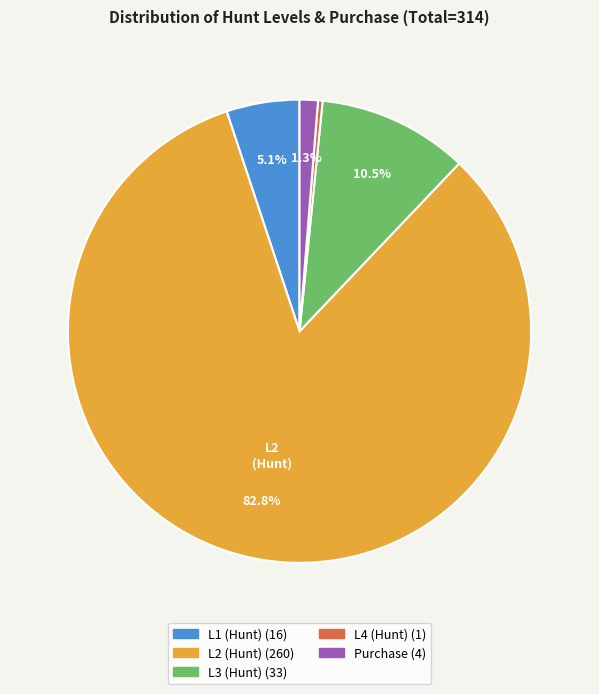

To the nearest percent, what is the average slice percentage?

20%